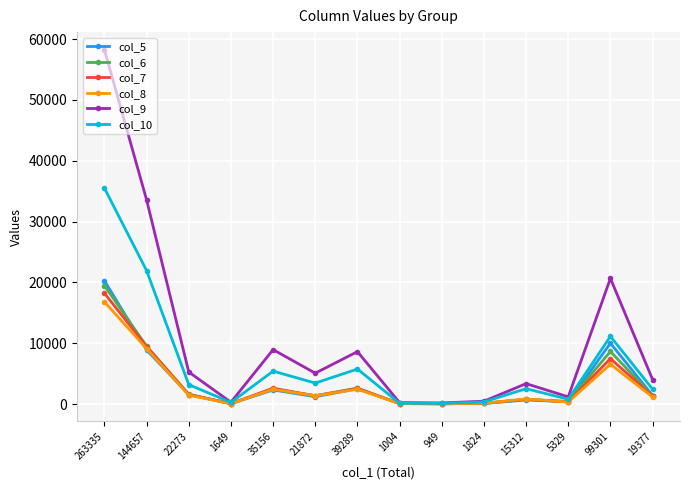

What is the sum of all col_8 values?

42703